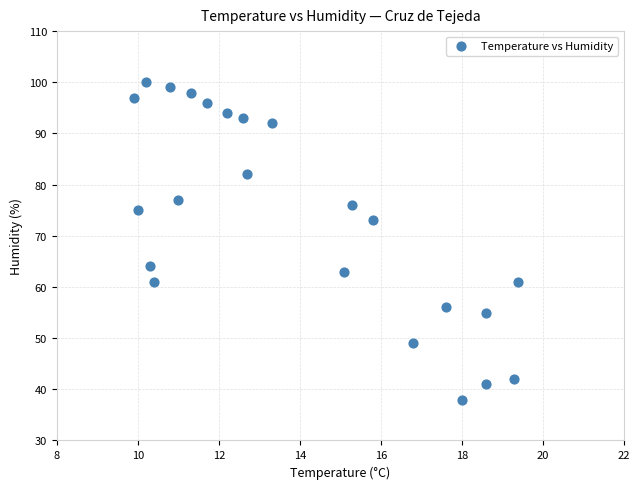

What is the range of Y values (max minus min)?

62